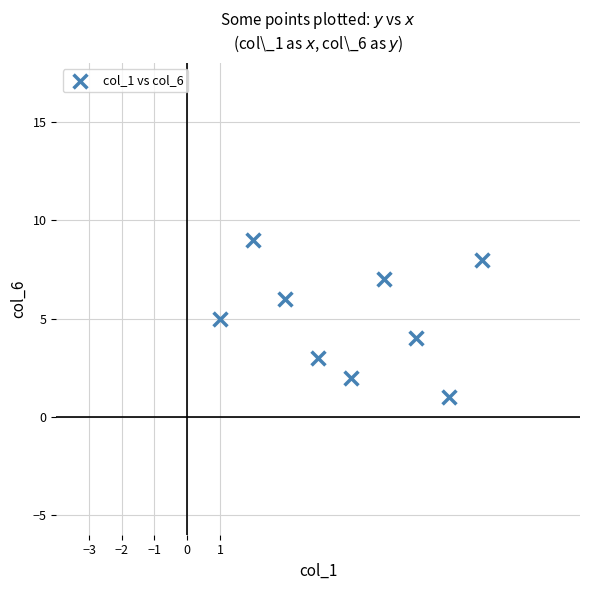

What is the range of Y values (max minus min)?

8